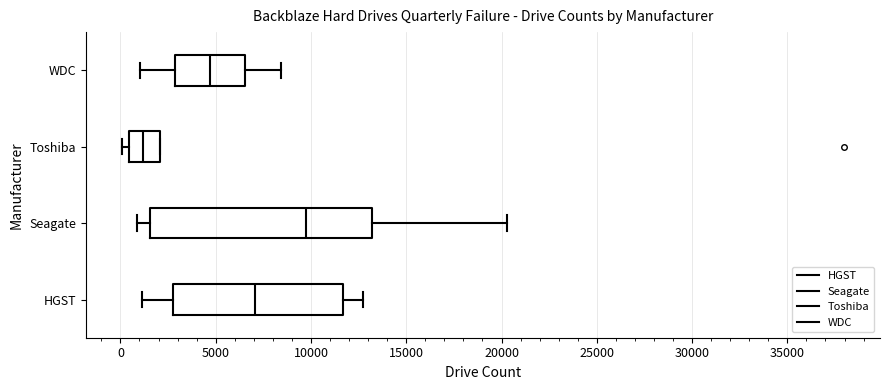

Which box's median line is the furthest to the right?

Seagate